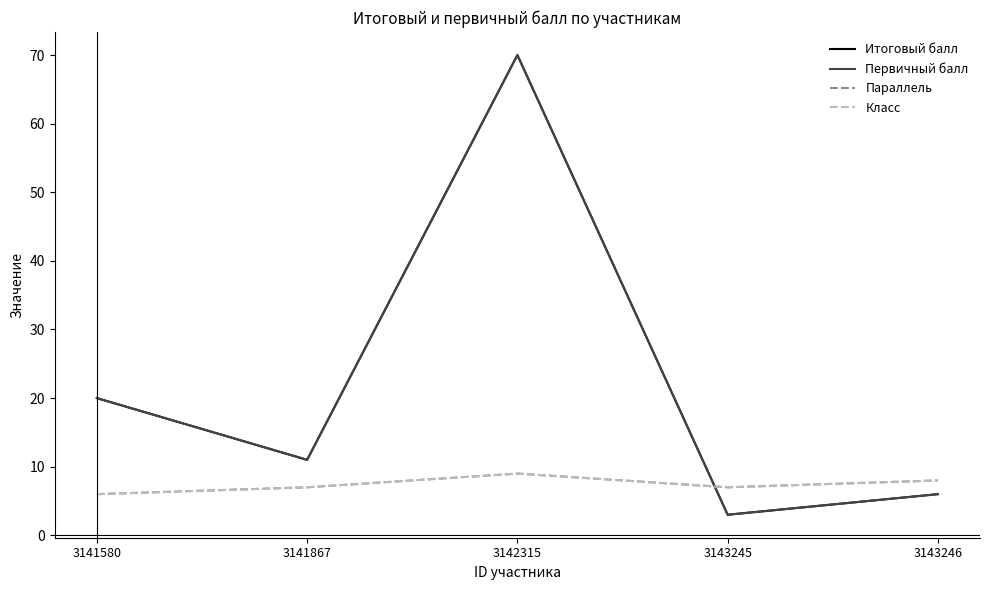

Reading right to left, extract all data points from this chart.

Итоговый балл: 6	3	70	11	20
Первичный балл: 6	3	70	11	20
Параллель: 8	7	9	7	6
Класс: 8	7	9	7	6